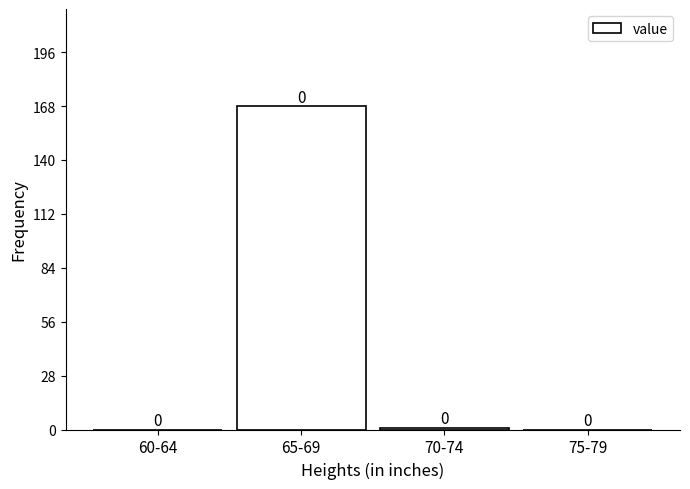

Reading left to right, extract all data points from this chart.

60-64=0	65-69=168	70-74=1	75-79=0